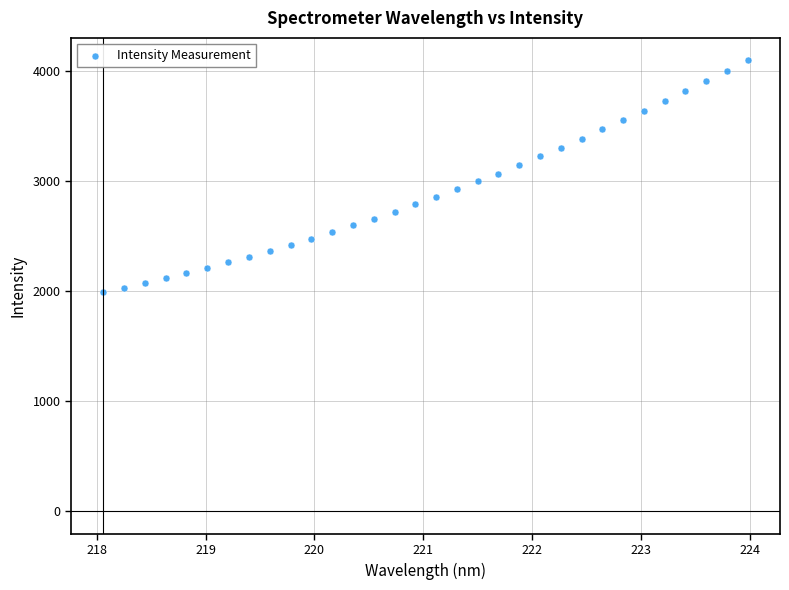

What is the range of X values (max minus min)?

5.9